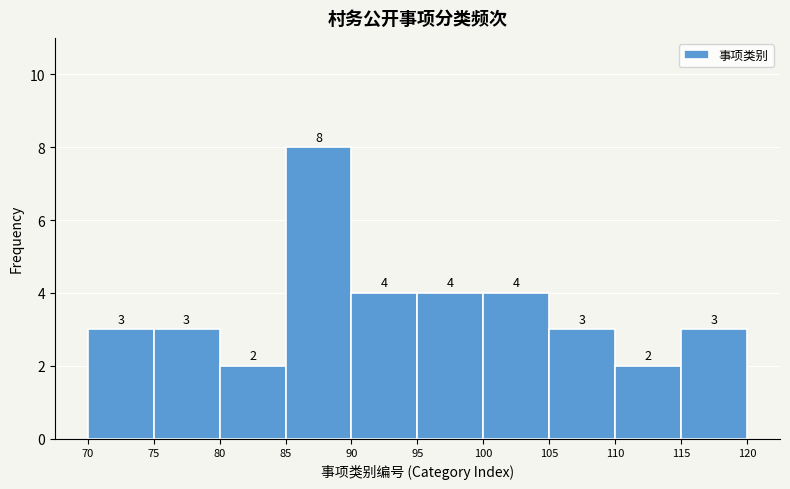

Reading left to right, transcribe this chart: for each bar, give the range it covers on the x-axis and its height.

70 to 75: 3
75 to 80: 3
80 to 85: 2
85 to 90: 8
90 to 95: 4
95 to 100: 4
100 to 105: 4
105 to 110: 3
110 to 115: 2
115 to 120: 3